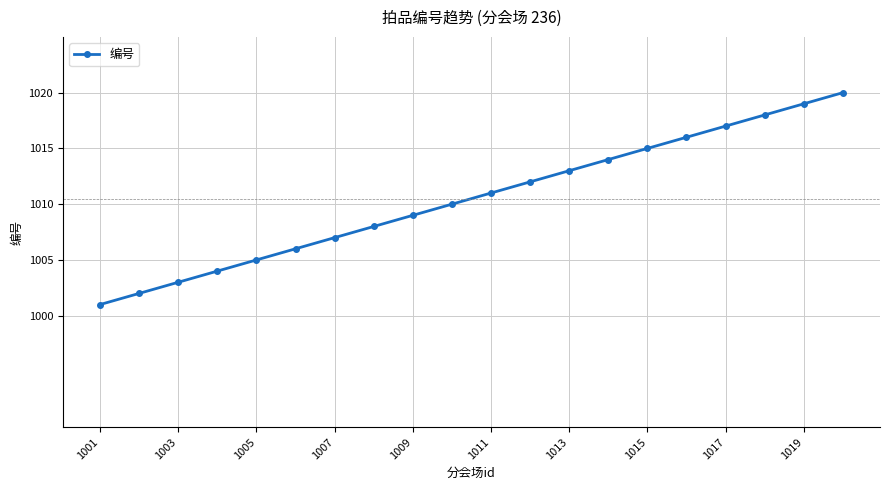

What is the minimum value shown in the chart?

1001